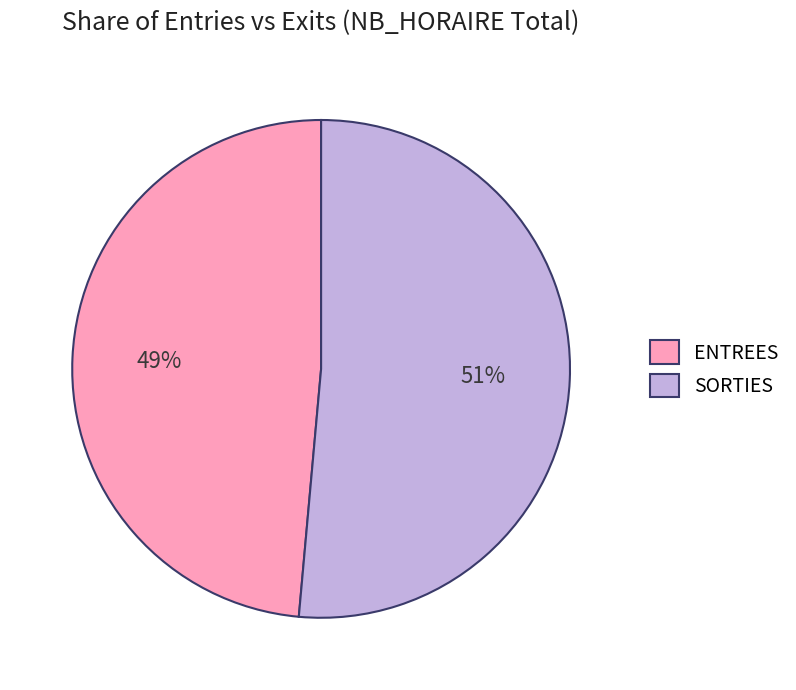

Rank the categories by value from lowest to highest.

ENTREES, SORTIES